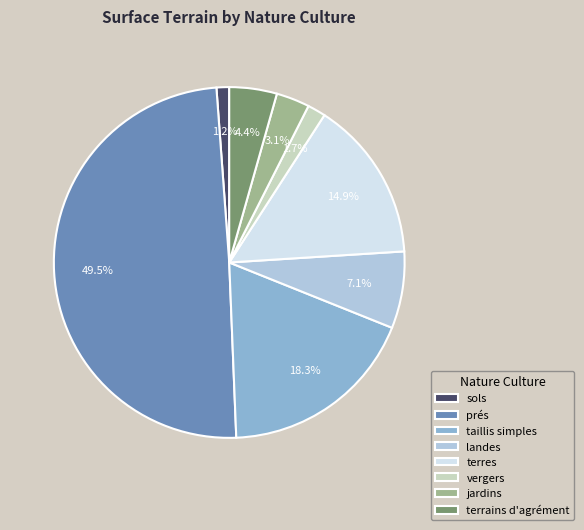

How many slices are in this pie chart?

8